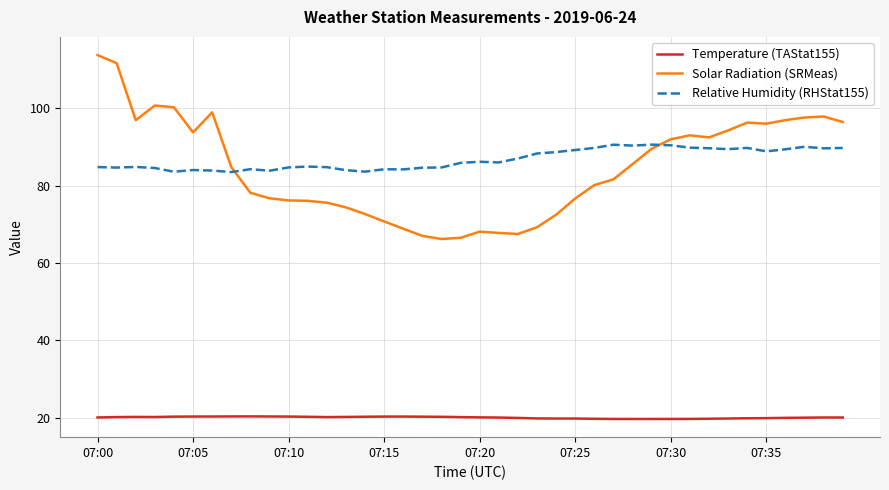

What is the lowest value of the Relative Humidity (RHStat155) series?

83.5